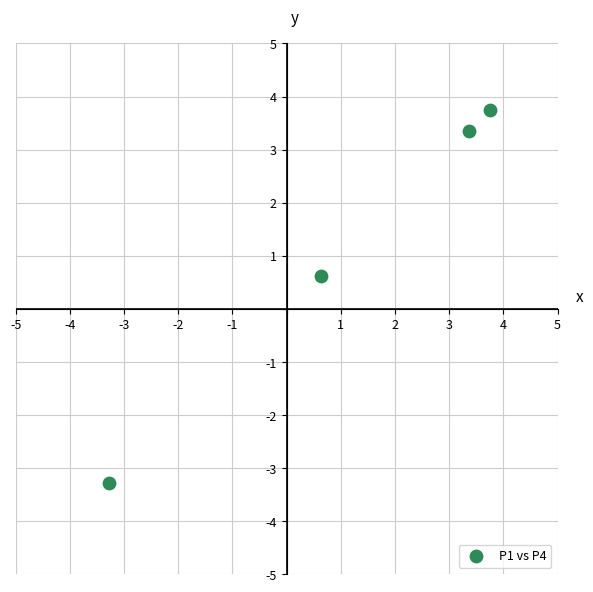

What is the average X value?

1.1